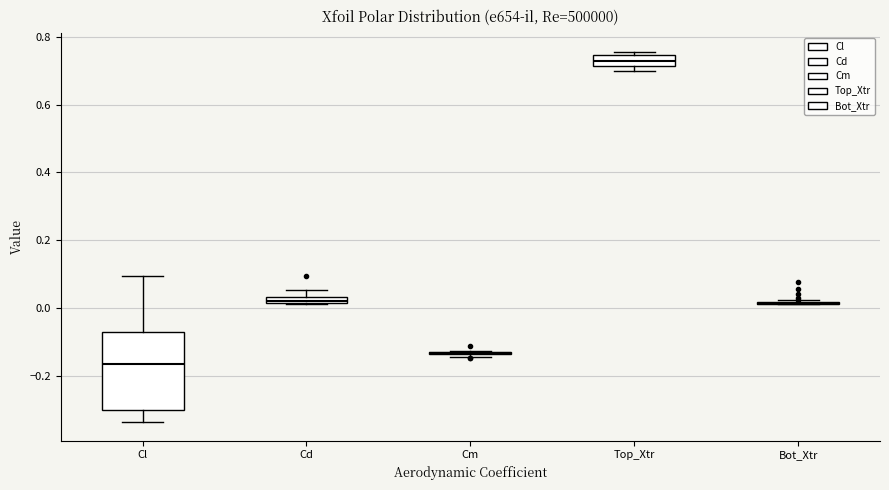

Which box is the tallest, from its lower edge to its upper edge?

Cl